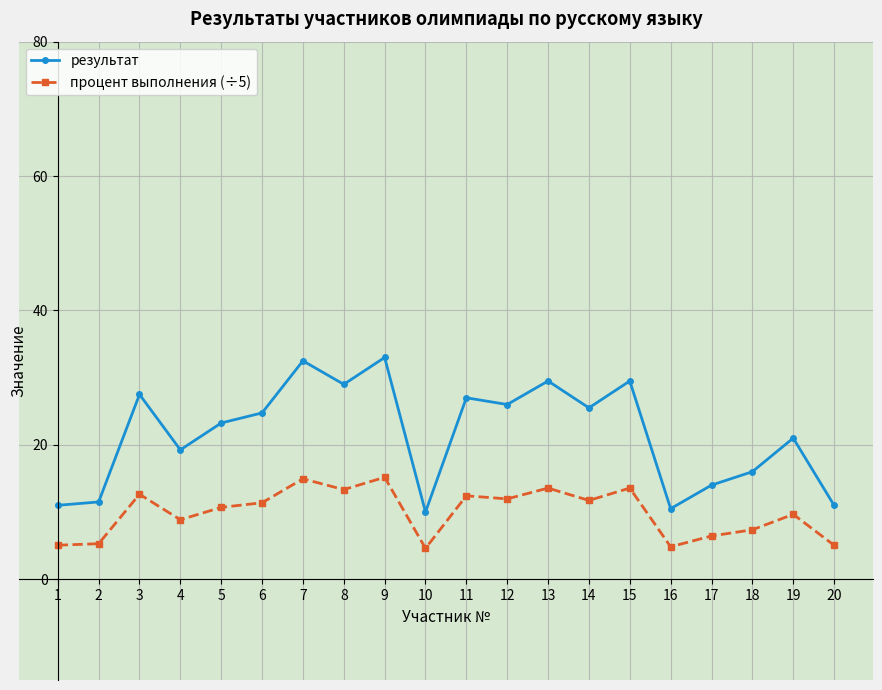

True or false: результат has more than 0 points higher than both neighbors.

True